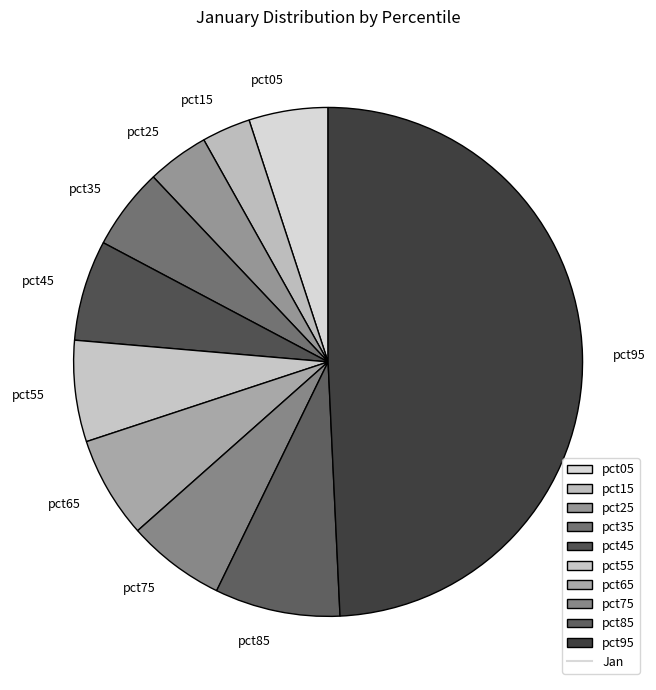

Which category has the smallest portion of the pie?

pct15